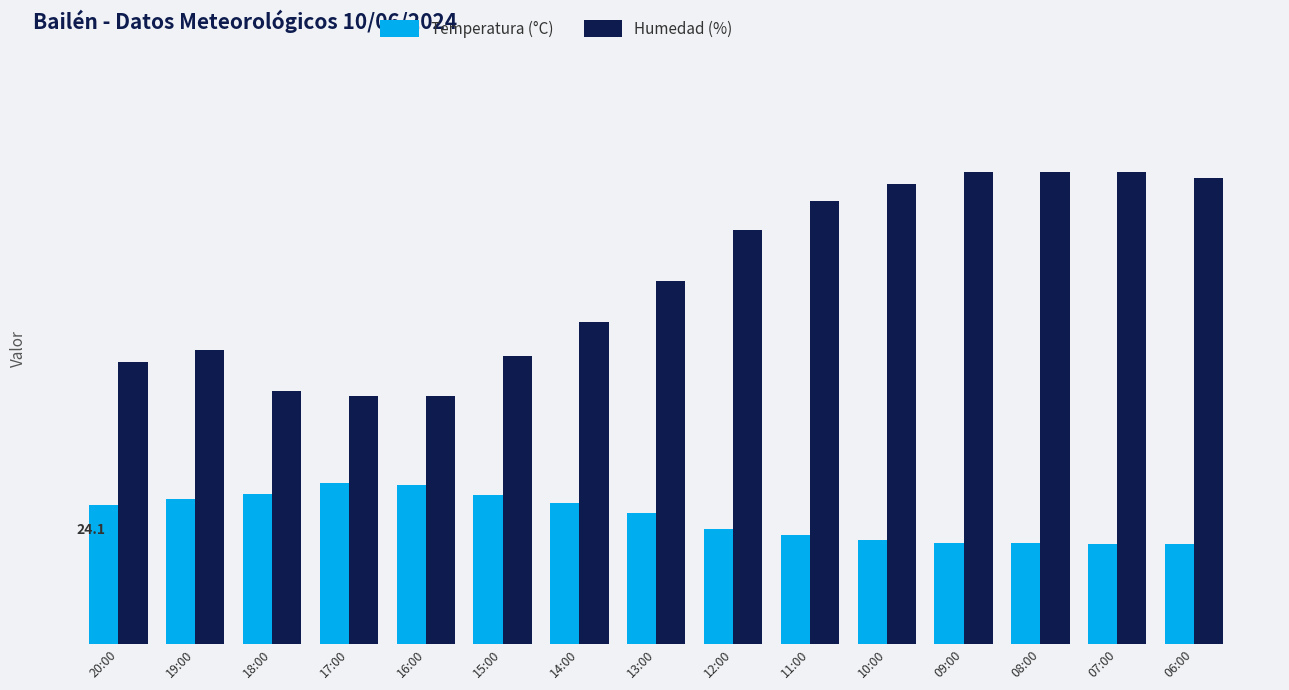

What is the highest value of the Humedad (%) series?

82.0